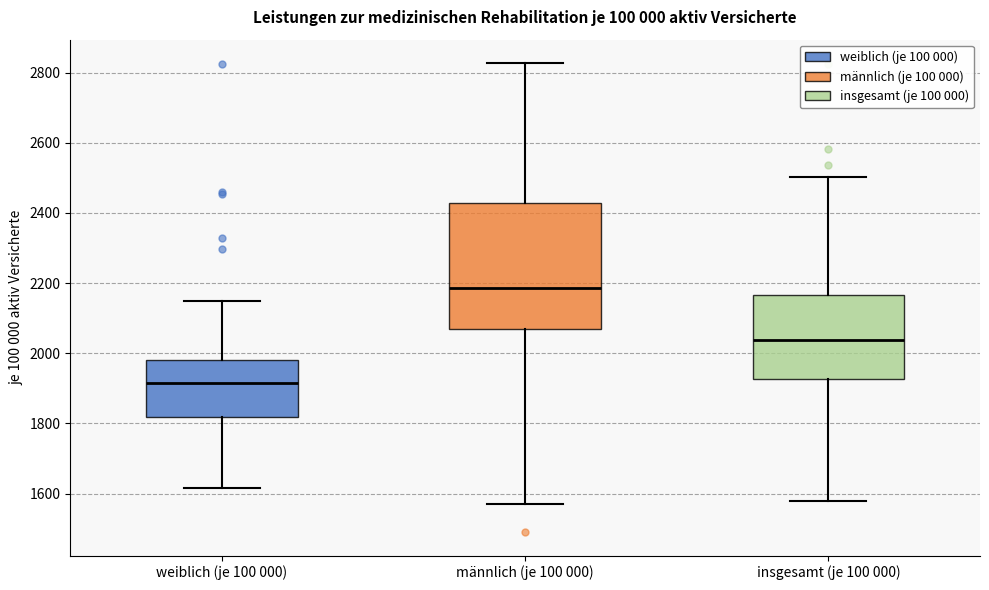

Which box's median line is the lowest?

weiblich (je 100 000)